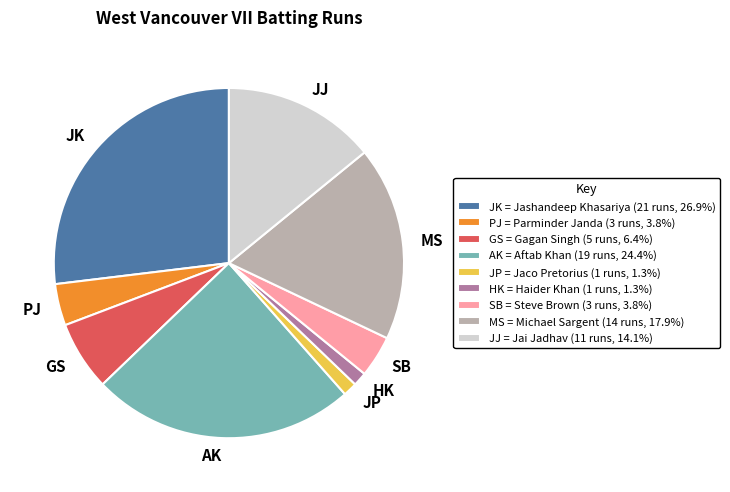

Approximately how many times larger is the value at GS compared to HK?

5.0